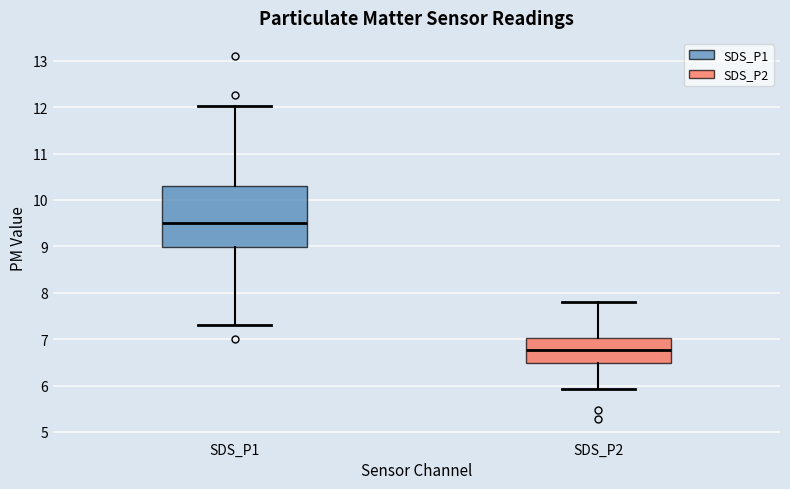

Reading left to right, read every box against the y-axis: the position of its median line, the range the box covers, and the ends of its whiskers. The values are not printed on the chart, so give them approximately, as read against the axis.

SDS_P1: median 9.5, box 9.0 to 10.3, whiskers 7.3 to 12.0
SDS_P2: median 6.8, box 6.5 to 7.0, whiskers 5.9 to 7.8